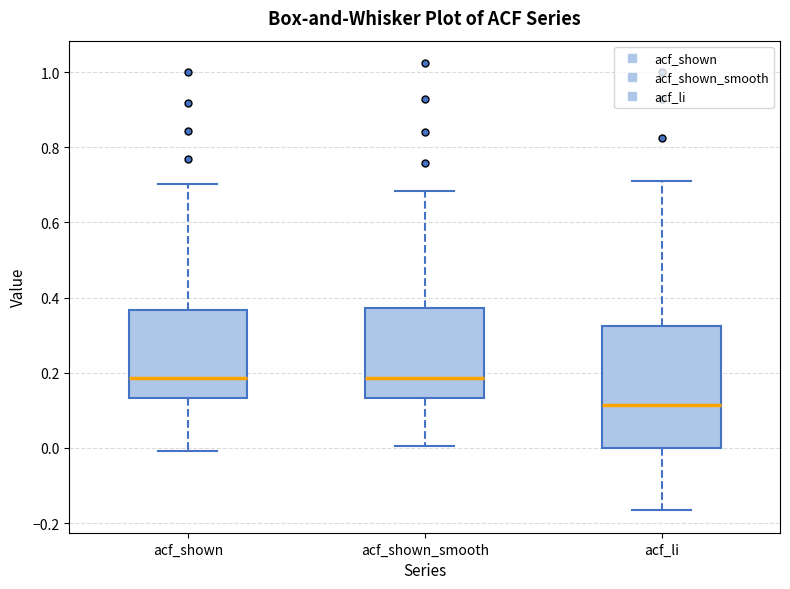

Comparing the boxes themselves (not the whiskers), which one is the tallest?

acf_li